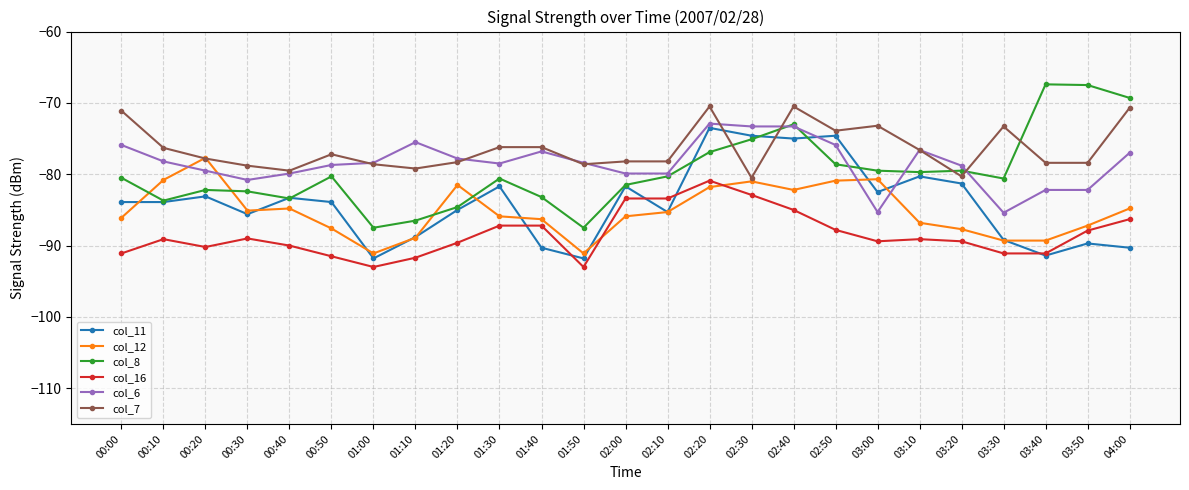

Where do col_16 and col_11 first cross each other?

01:30 and 01:40